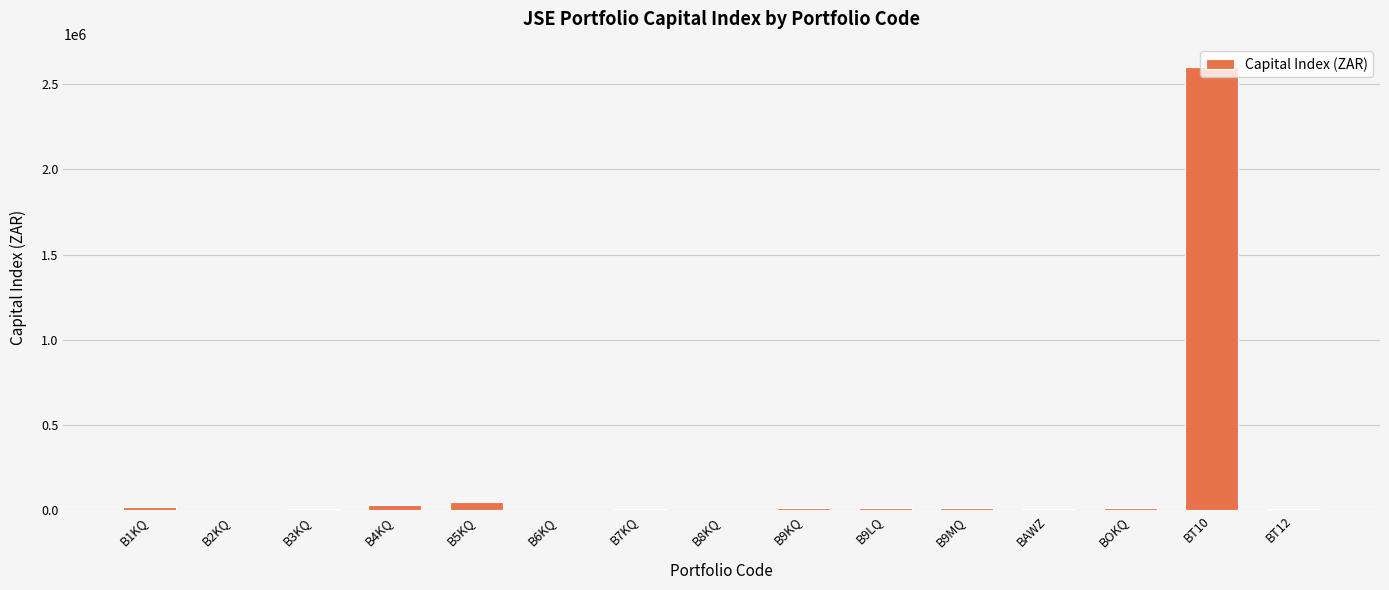

What is the greatest value displayed?

2602000.6